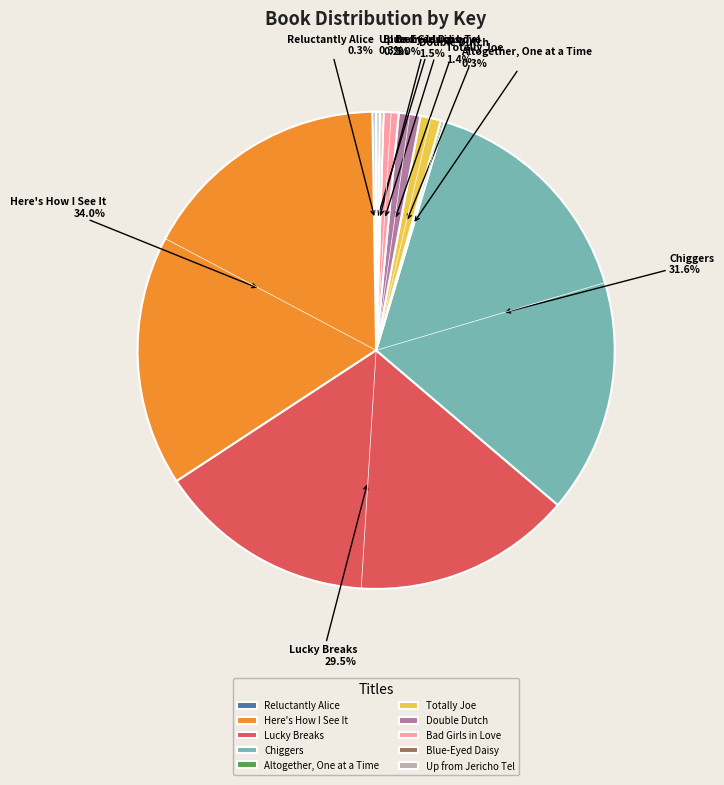

Which slice is the largest?

Here's How I See It